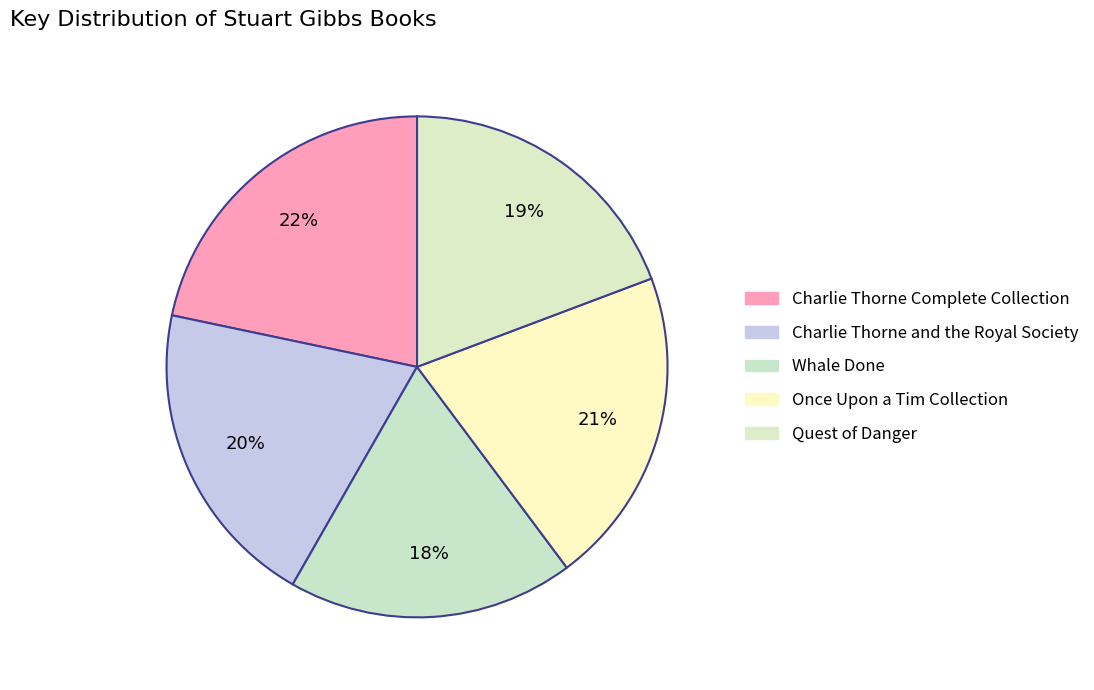

What is the largest slice in the pie chart?

Charlie Thorne Complete Collection